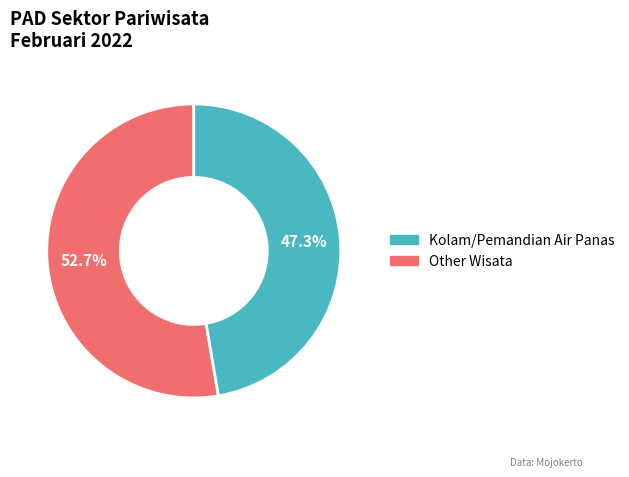

Is there a majority slice in this chart?

Yes